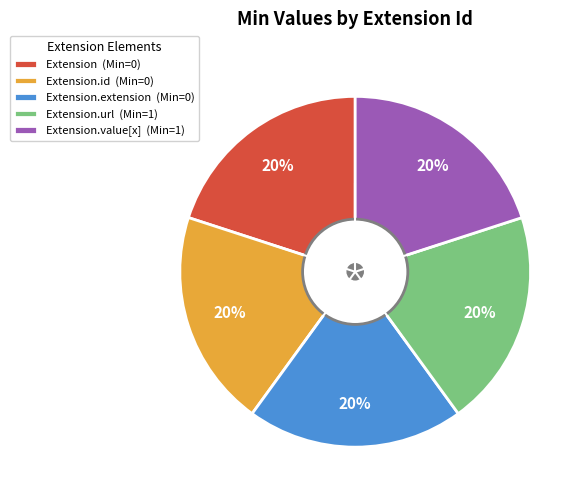

Is there a majority slice in this chart?

No